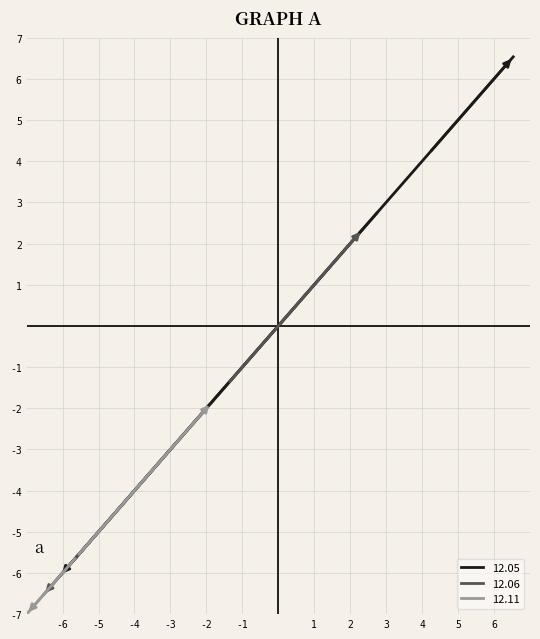

True or false: 12.05 has more than 1 interior local peaks.

False